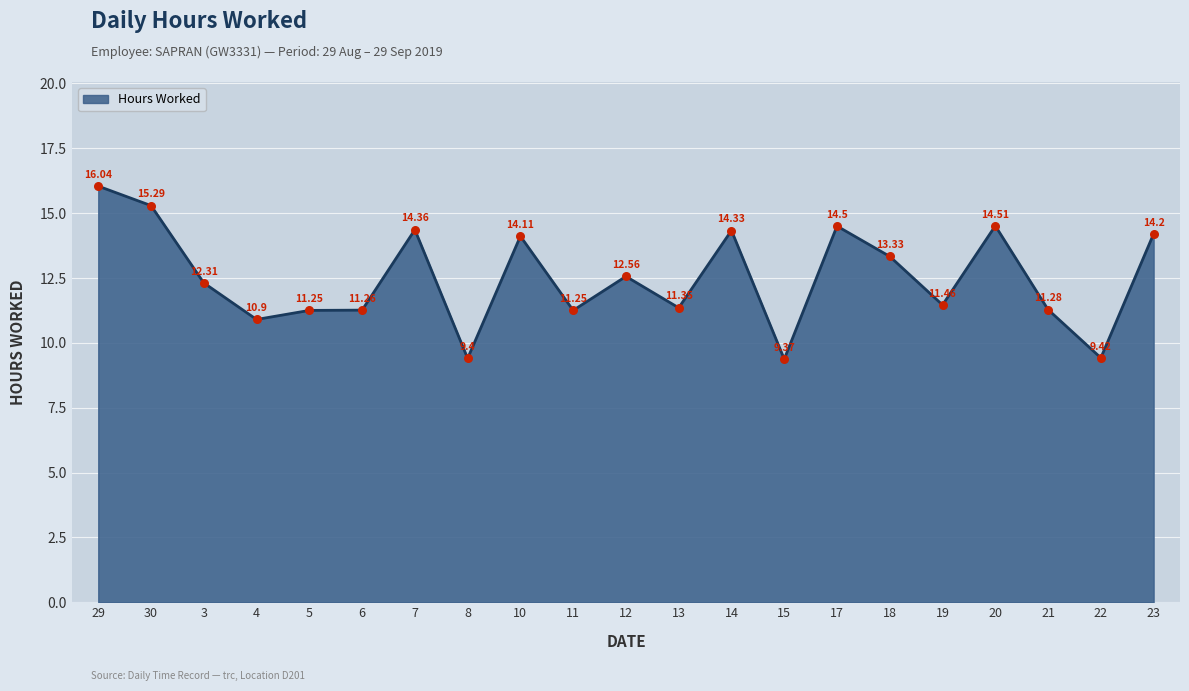

What is the ratio of the value at 18 to the value at 30?

0.9